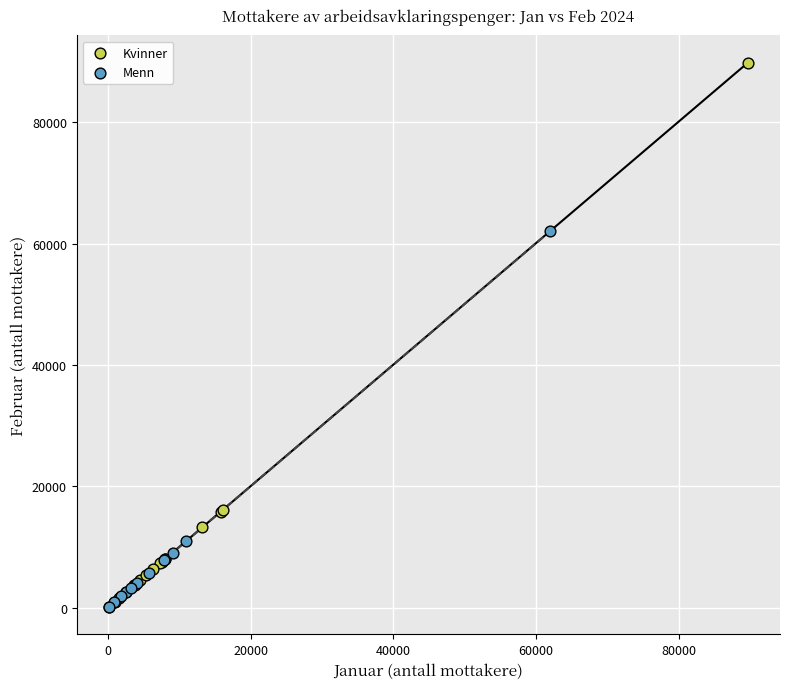

Which series reaches the maximum Y coordinate?

Kvinner